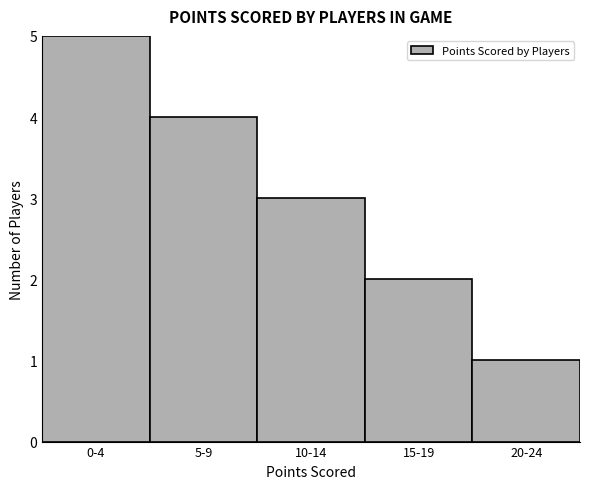

Reading left to right, list all the values displayed in this chart.

0-4=5	5-9=4	10-14=3	15-19=2	20-24=1